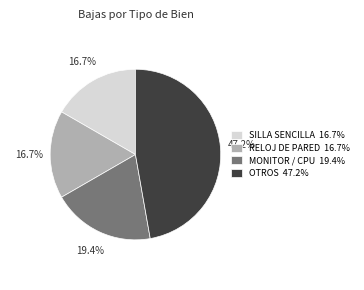

Is there a majority slice in this chart?

No